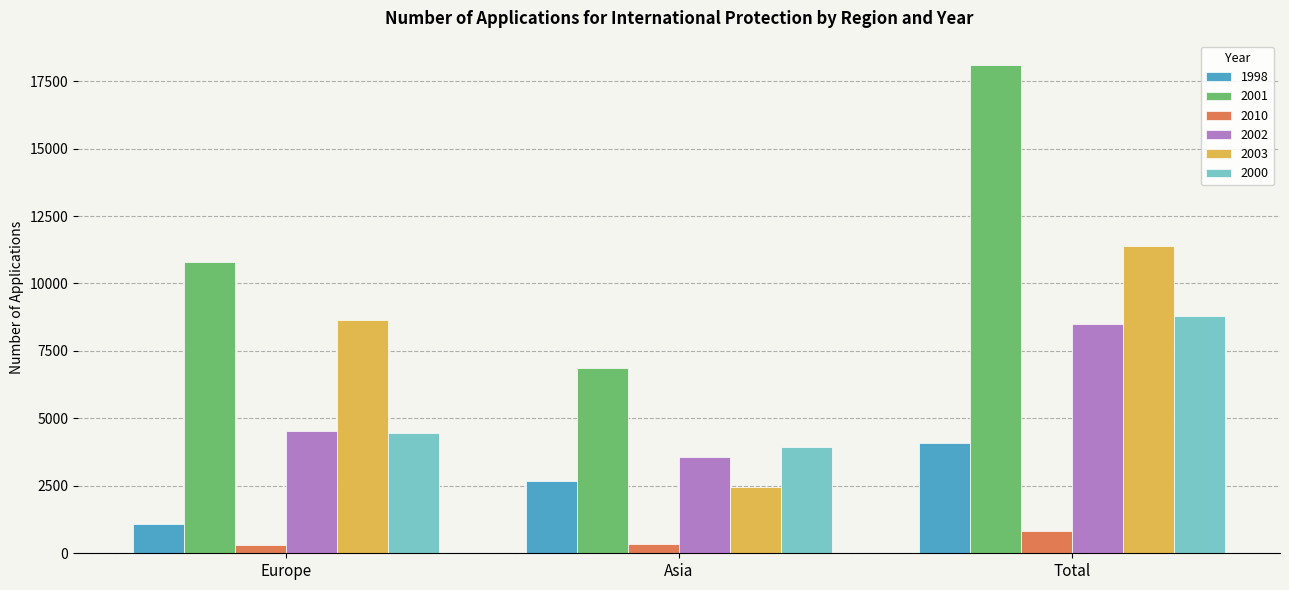

At which category is the sum across all series the highest?

Total